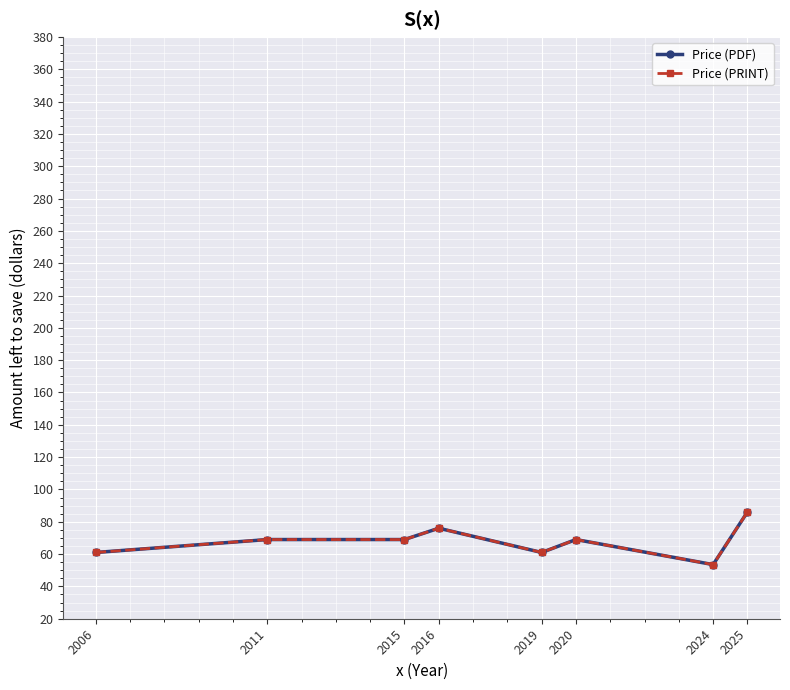

Is this an area chart (filled region under the line)?

No